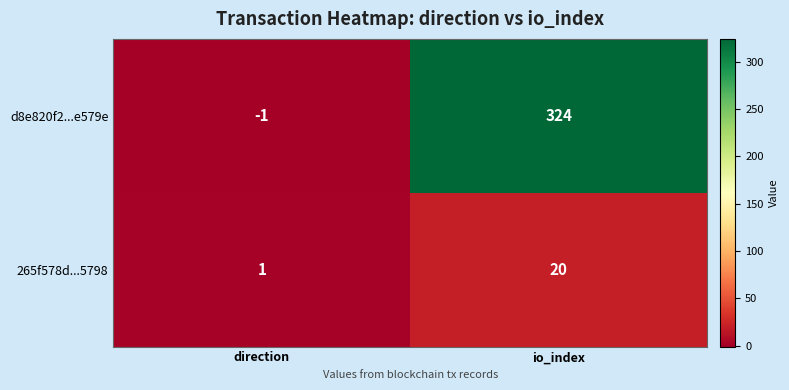

Reading right to left, what are all the values shown in this chart?

d8e820f2...e579e: io_index=324	direction=-1
265f578d...5798: io_index=20	direction=1